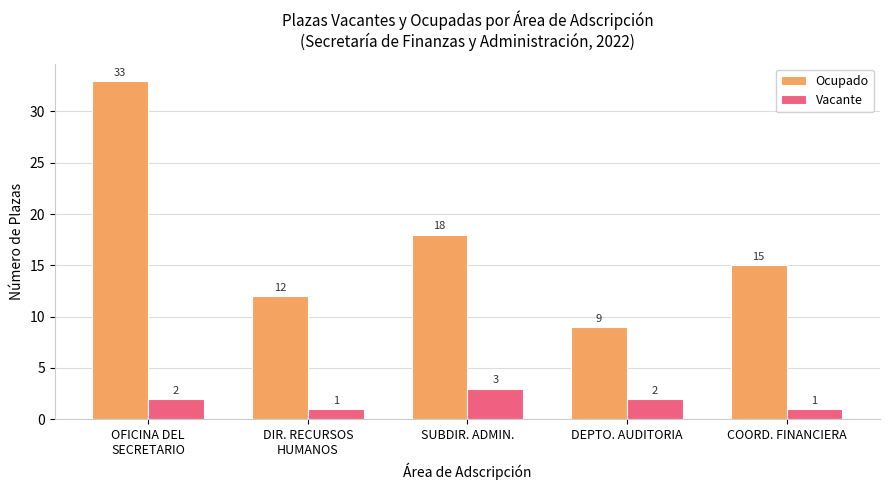

Which series has the widest spread of values?

Ocupado